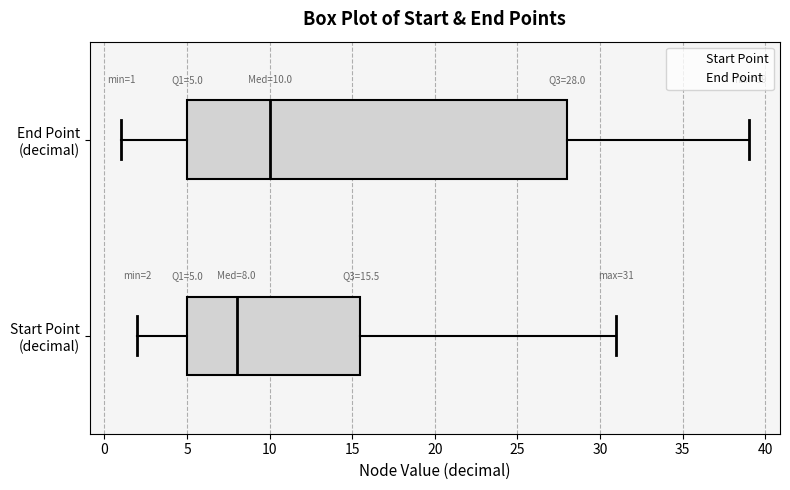

Which box's median line is the furthest to the left?

Start Point (decimal)